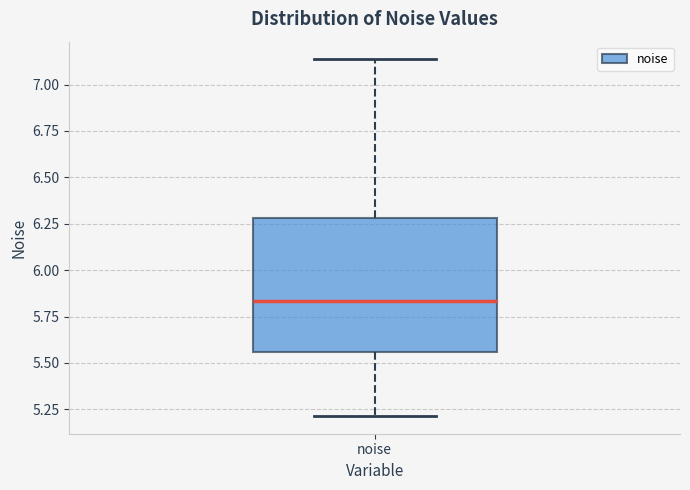

Where is the upper edge of the box for noise on the y-axis? The values are not printed on the chart, so give them approximately, as read against the axis.

6.30